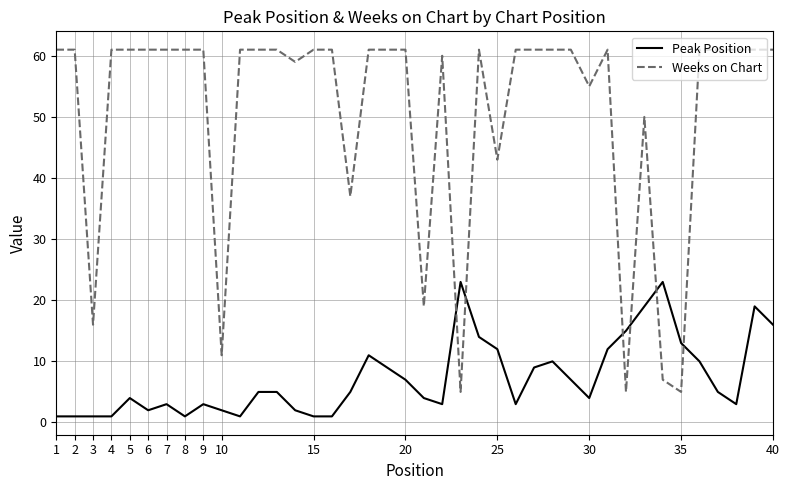

How many categories are shown in the chart?

40